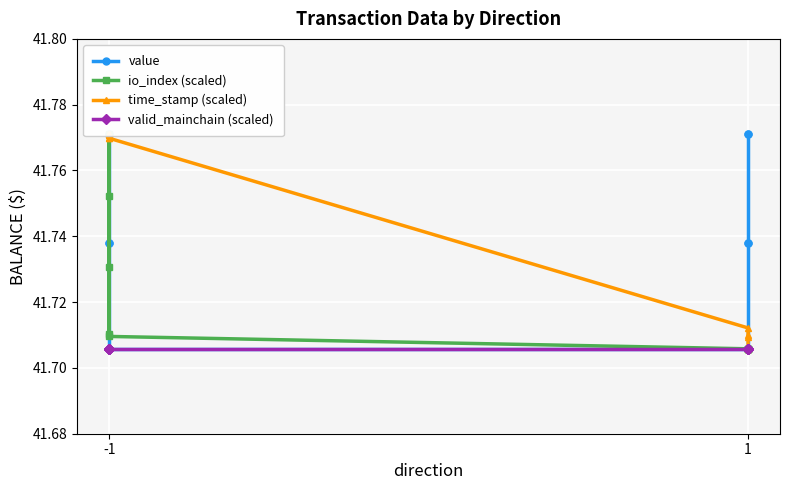

What are all the series names shown in the legend?

value, io_index (scaled), time_stamp (scaled), valid_mainchain (scaled)